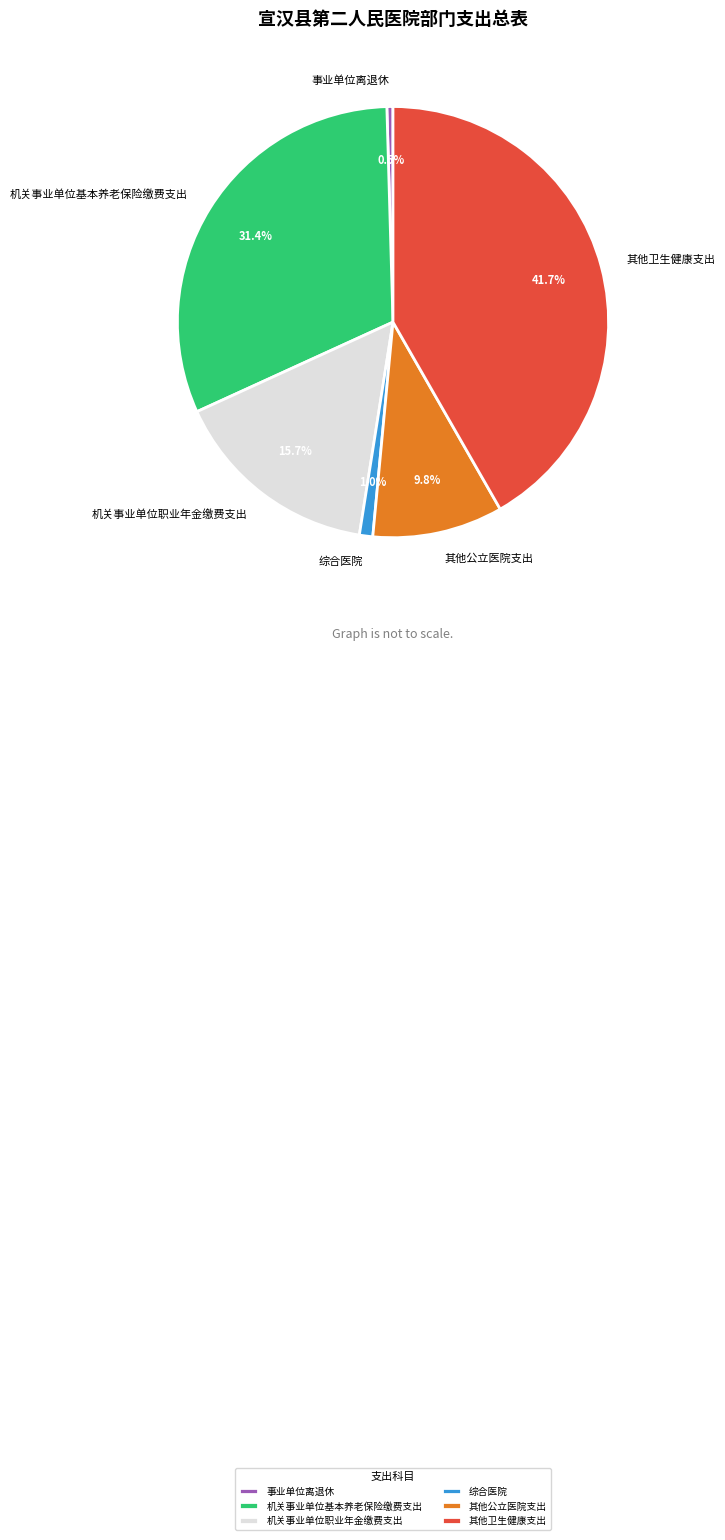

Rank the categories by value from highest to lowest.

其他卫生健康支出, 机关事业单位基本养老保险缴费支出, 机关事业单位职业年金缴费支出, 其他公立医院支出, 综合医院, 事业单位离退休